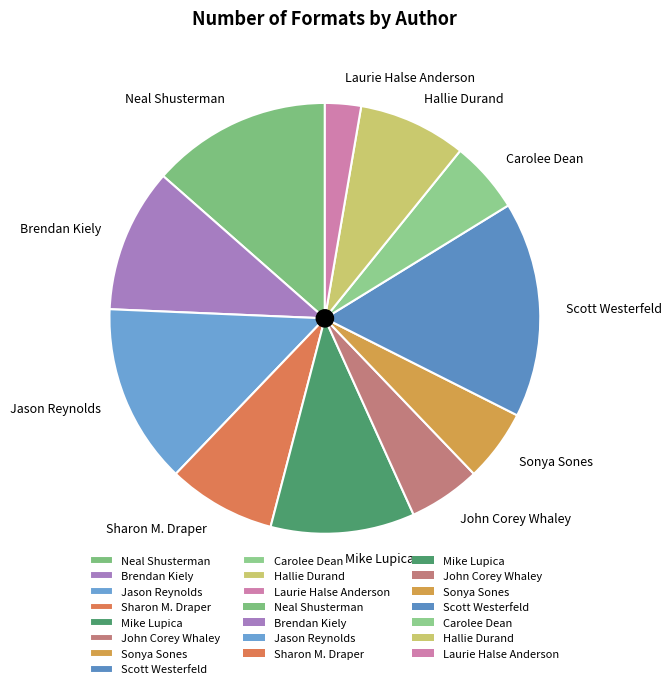

Which category has the smallest portion of the pie?

Laurie Halse Anderson